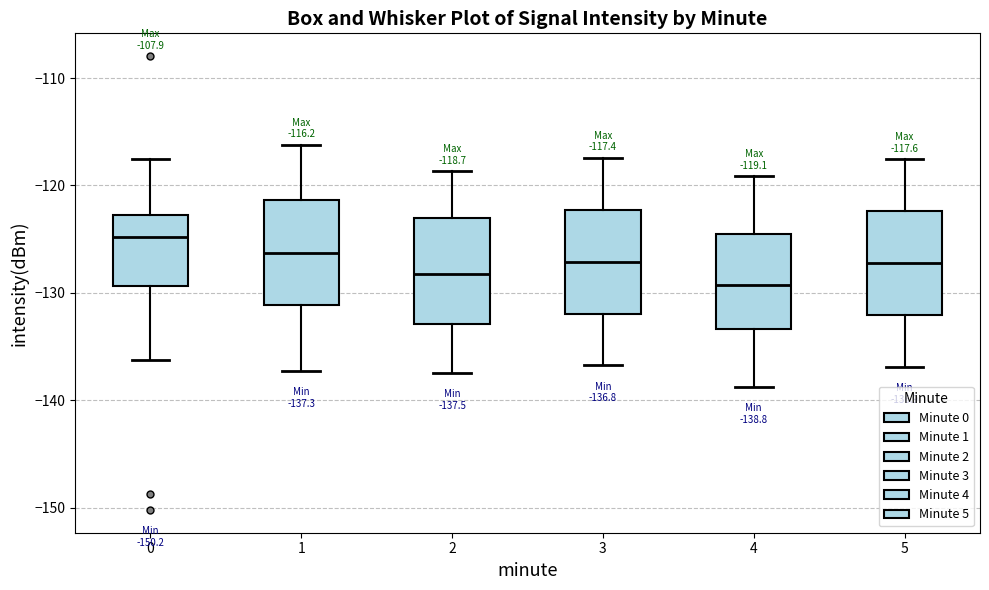

Which box has the lowest median line?

4